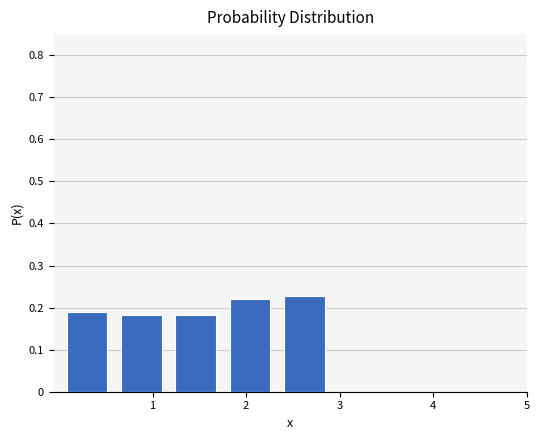

What is the height of the bar covering 0.01 to 0.59 on the x-axis? Neither the bar edges nor the heights are printed on the chart, so give them approximately, as read against the axes.

0.19